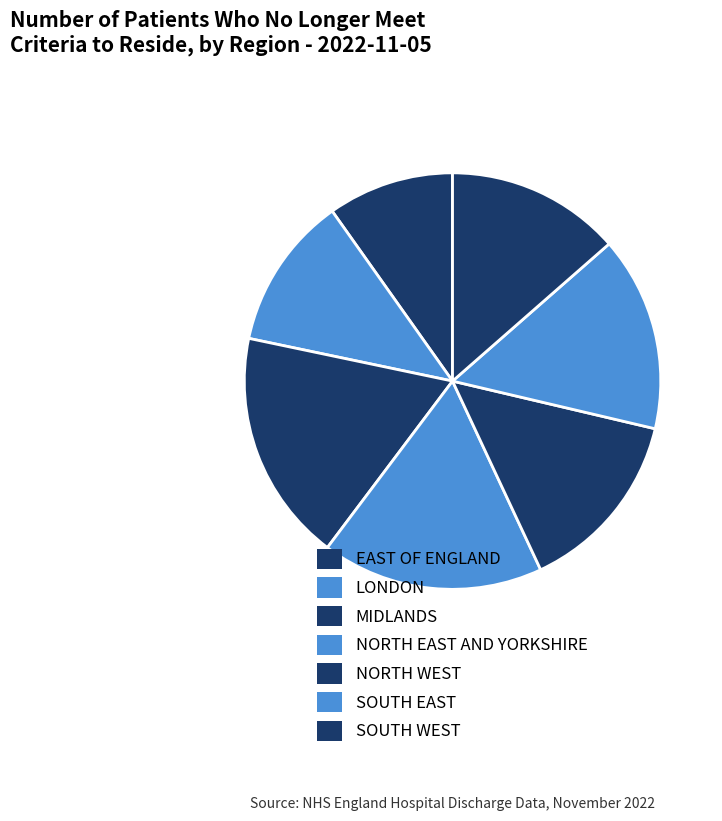

Is EAST OF ENGLAND the majority of the pie?

No